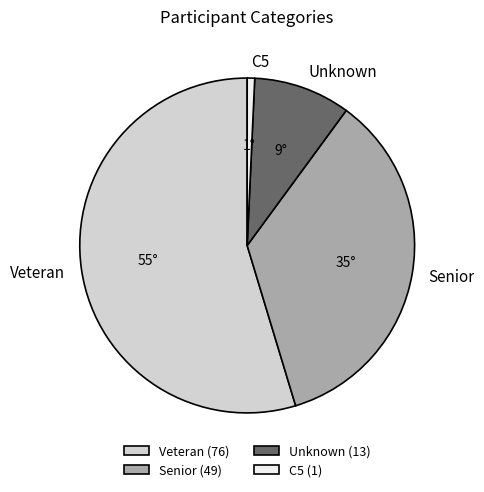

Between Senior and Unknown, which is larger?

Senior